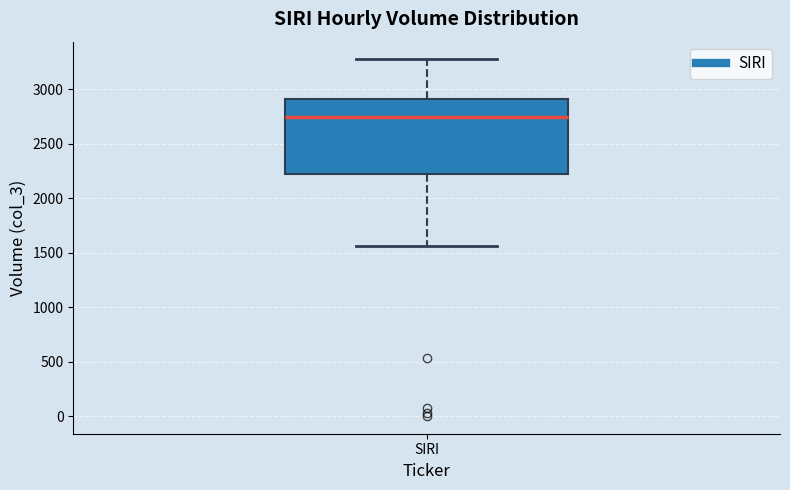

Transcribe this box plot: give where the median line is, the range the box spans, and where the two whiskers end, as read against the y-axis. The values are not printed on the chart, so give them approximately, as read against the axis.

median 2750, box 2200 to 2900, whiskers 1550 to 3250